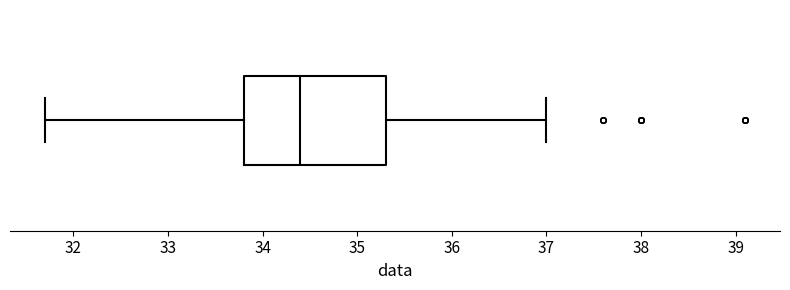

Transcribe this box plot: give where the median line is, the range the box spans, and where the two whiskers end, as read against the x-axis. The values are not printed on the chart, so give them approximately, as read against the axis.

median 34.4, box 33.8 to 35.3, whiskers 31.7 to 37.0